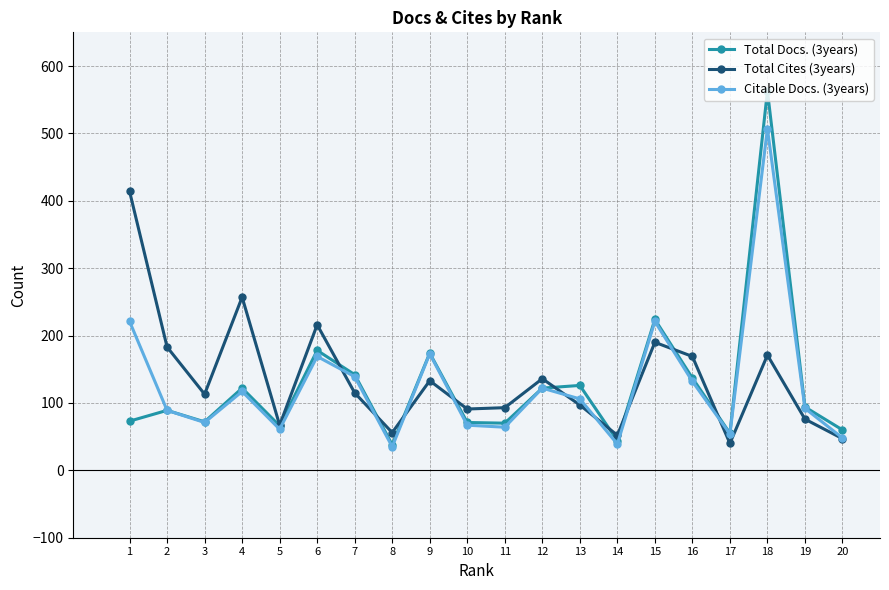

Rank the series by their maximum value, from lowest to highest.

Total Cites (3years), Citable Docs. (3years), Total Docs. (3years)